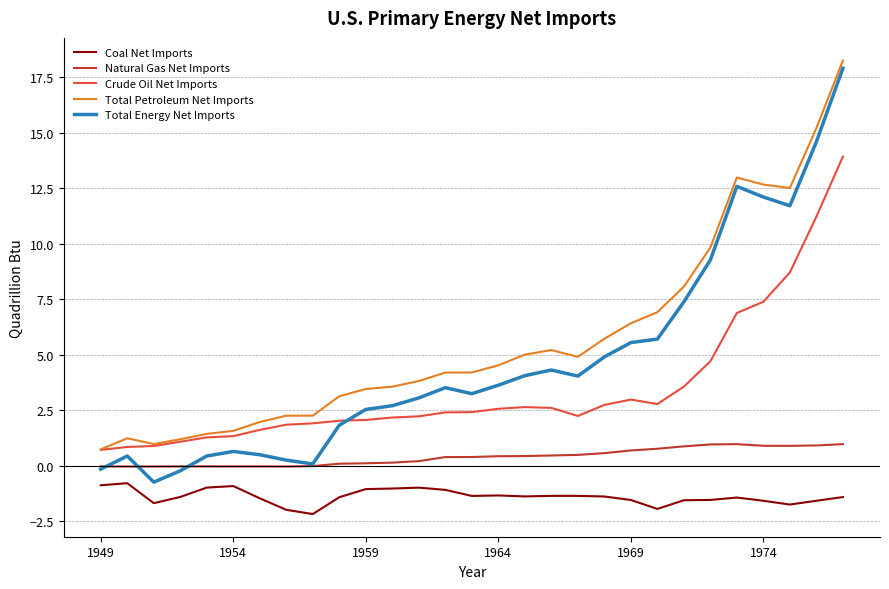

Which series has the widest spread of values?

Total Energy Net Imports